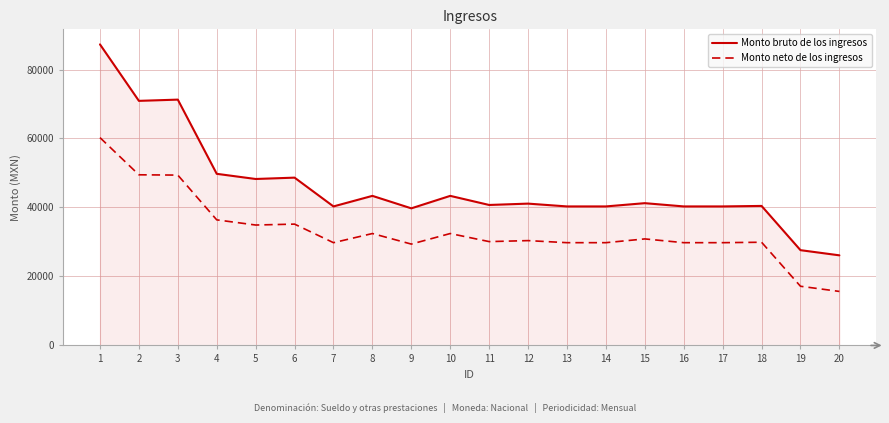

True or false: Monto neto de los ingresos and Monto bruto de los ingresos cross at least once.

False